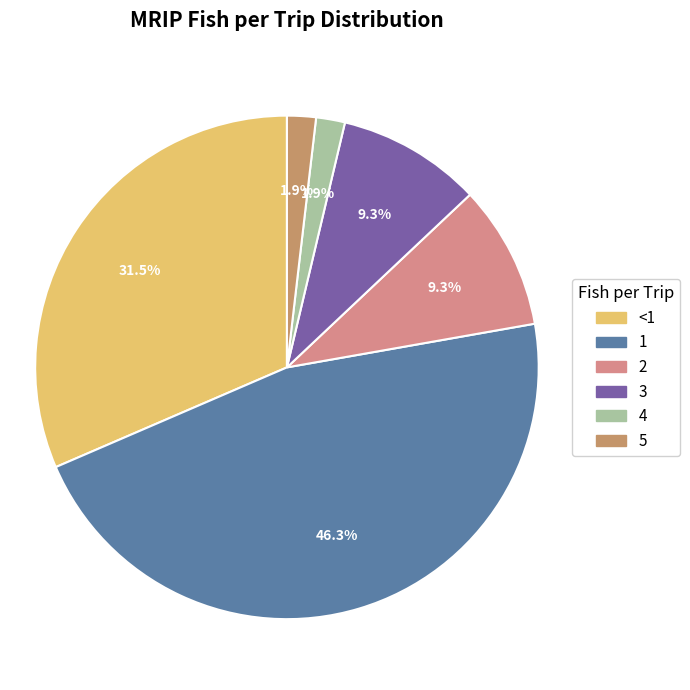

How many slices are in this pie chart?

6